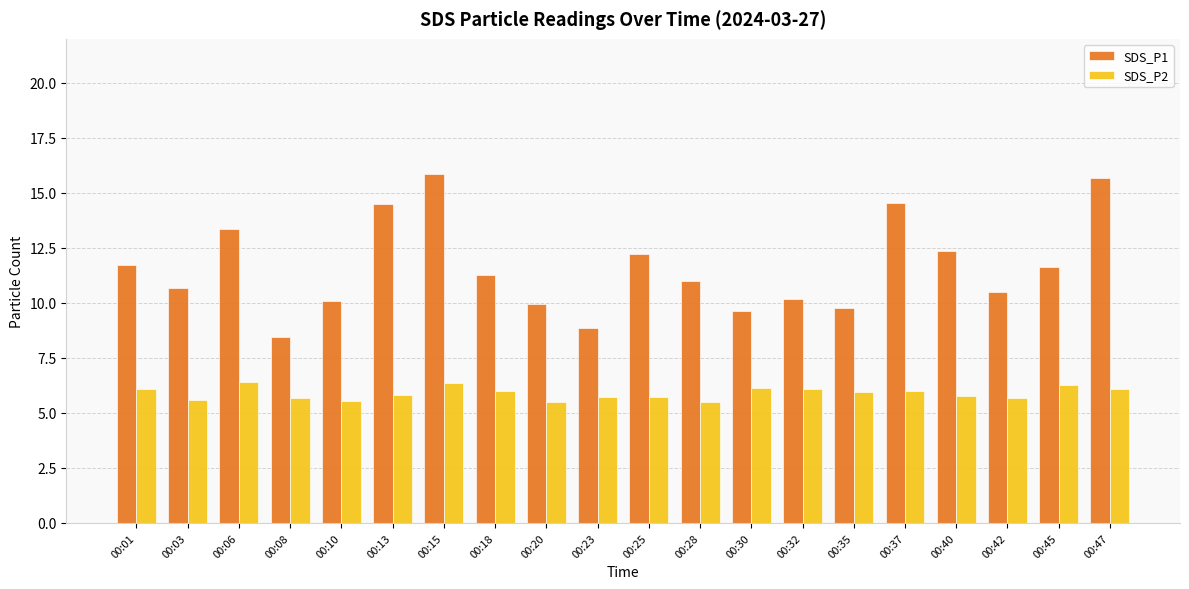

The SDS_P2 series shows 1.3 at 00:18. True or false?

False